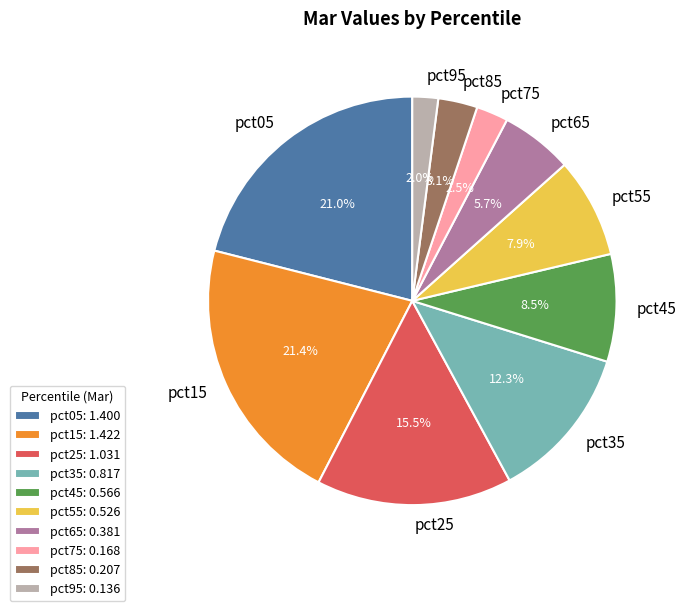

How many segments does this pie chart have?

10